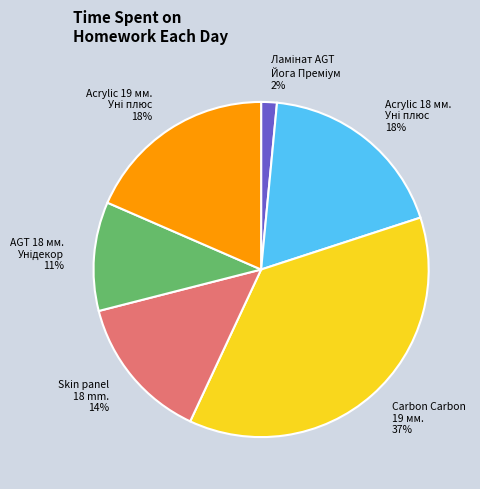

What is the largest slice in the pie chart?

Carbon Carbon 19 мм.